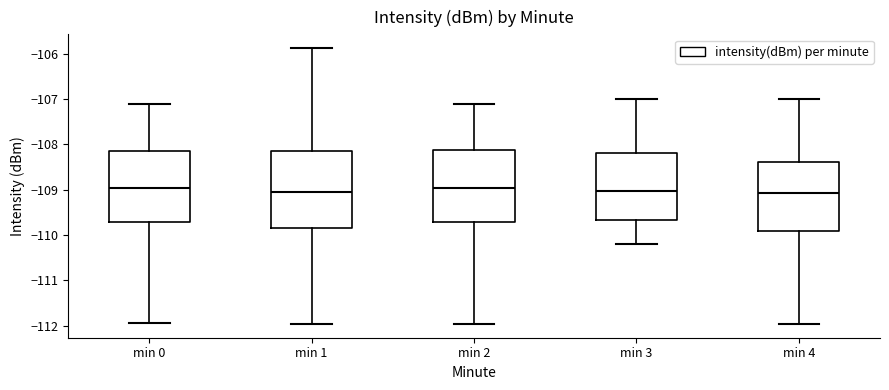

Reading left to right, read every box against the y-axis: the position of its median line, the range the box covers, and the ends of its whiskers. The values are not printed on the chart, so give them approximately, as read against the axis.

min 0: median -109.0, box -109.7 to -108.1, whiskers -111.9 to -107.1
min 1: median -109.1, box -109.9 to -108.1, whiskers -112.0 to -105.9
min 2: median -109.0, box -109.7 to -108.1, whiskers -112.0 to -107.1
min 3: median -109.0, box -109.7 to -108.2, whiskers -110.2 to -107.0
min 4: median -109.1, box -109.9 to -108.4, whiskers -112.0 to -107.0